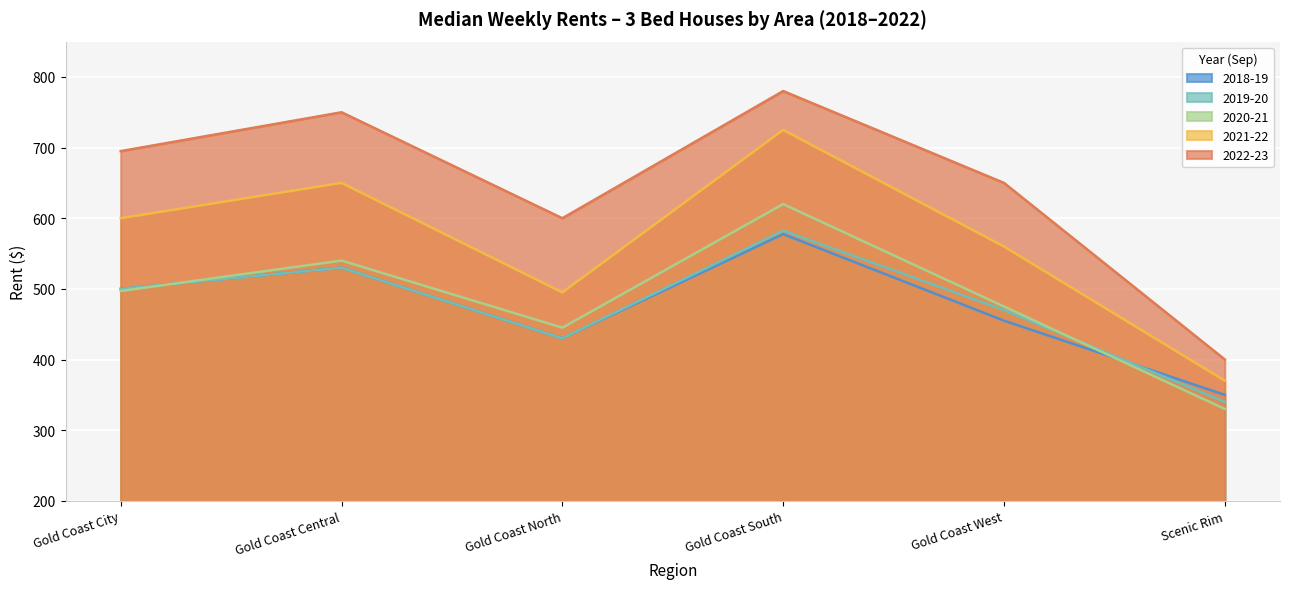

Rank the categories by 2020-21 value from highest to lowest.

Gold Coast South, Gold Coast Central, Gold Coast City, Gold Coast West, Gold Coast North, Scenic Rim